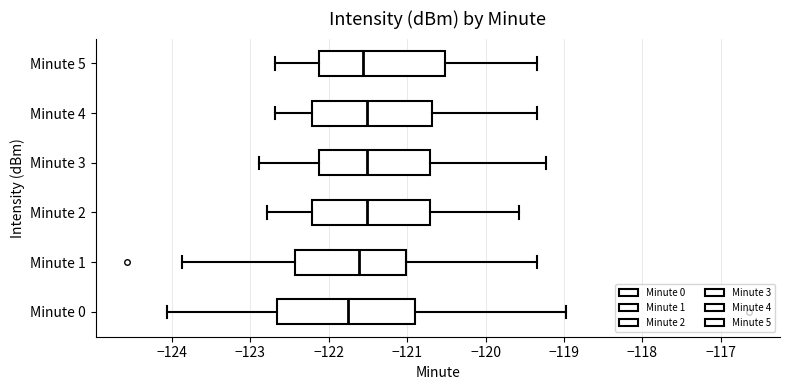

Reading bottom to top, read every box against the x-axis: the position of its median line, the range the box covers, and the ends of its whiskers. The values are not printed on the chart, so give them approximately, as read against the axis.

Minute 0: median -121.8, box -122.7 to -120.9, whiskers -124.1 to -119.0
Minute 1: median -121.6, box -122.4 to -121.0, whiskers -123.9 to -119.3
Minute 2: median -121.5, box -122.2 to -120.7, whiskers -122.8 to -119.6
Minute 3: median -121.5, box -122.1 to -120.7, whiskers -122.9 to -119.2
Minute 4: median -121.5, box -122.2 to -120.7, whiskers -122.7 to -119.3
Minute 5: median -121.6, box -122.1 to -120.5, whiskers -122.7 to -119.3